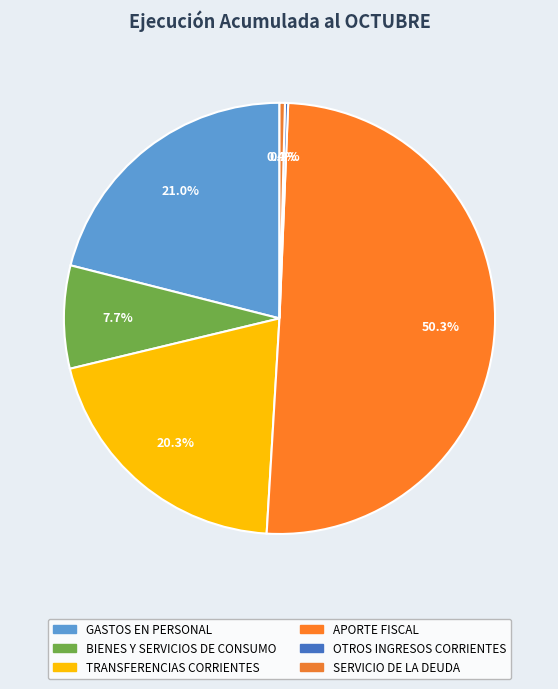

To the nearest percent, what is the difference between the largest and smallest slice percentages?

50%